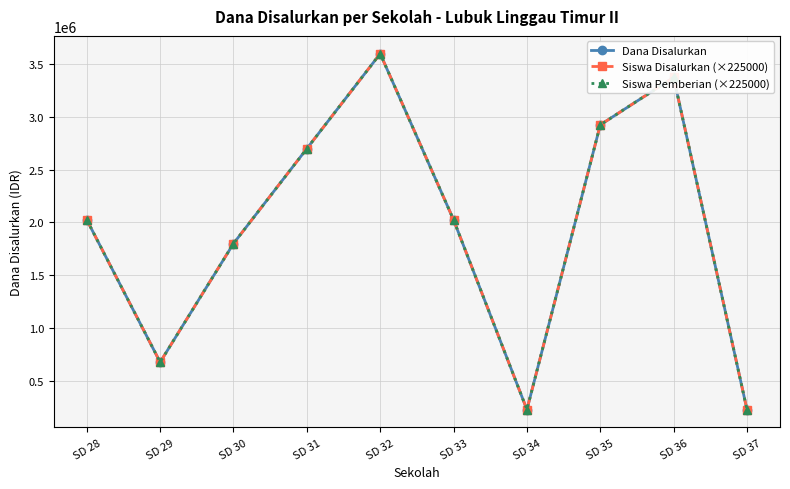

Which series has the largest total across all categories?

Dana Disalurkan